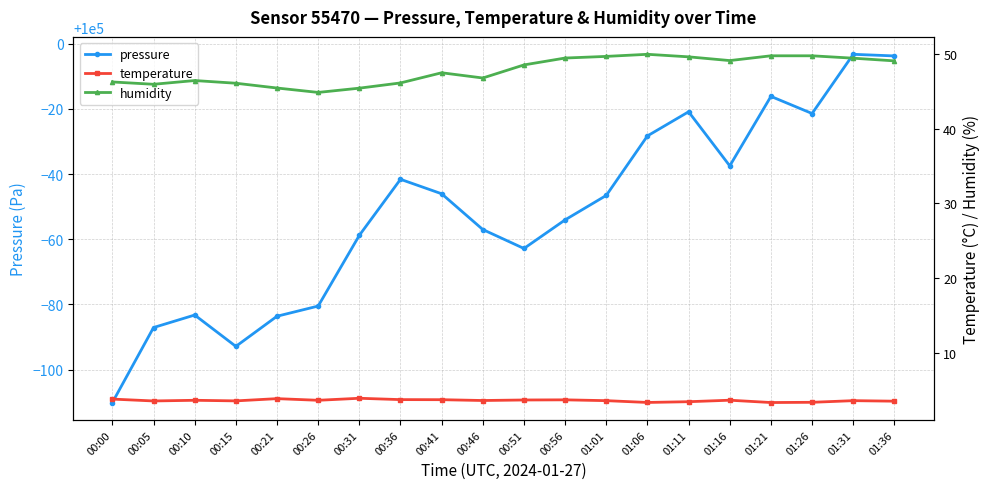

Where does the pressure series first go above 99953?

00:36